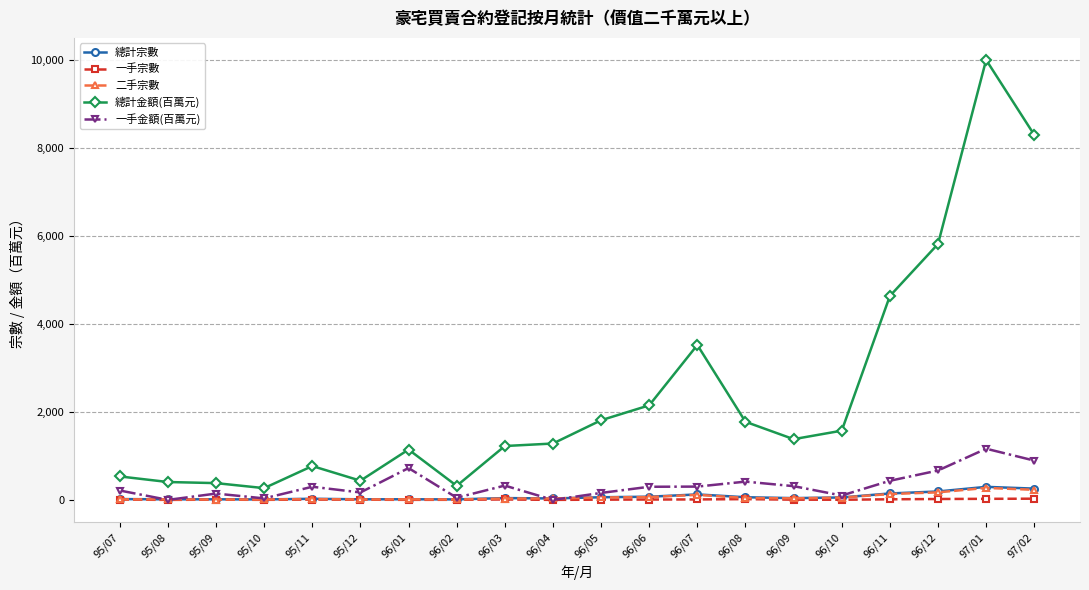

What is the label of the 2nd point from the right?

97/01